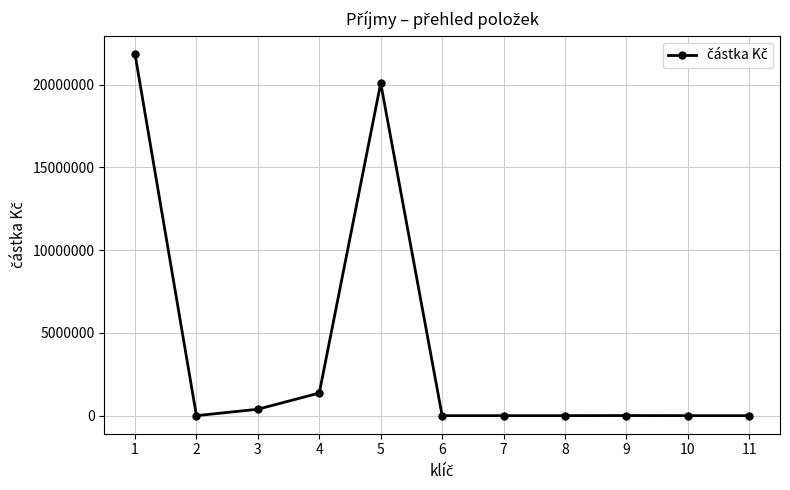

Which label corresponds to the largest value in the chart?

1